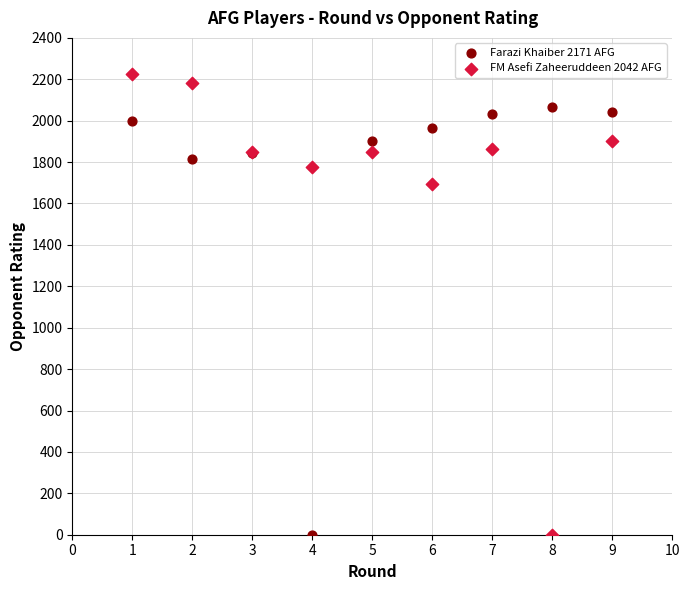

What are all the series names shown in the legend?

Farazi Khaiber 2171 AFG, FM Asefi Zaheeruddeen 2042 AFG